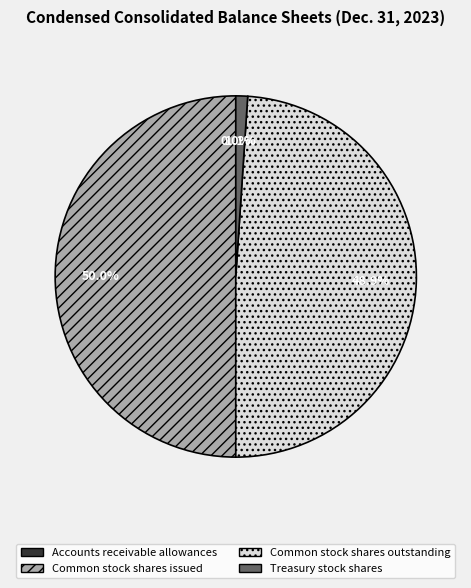

Is Common stock shares outstanding the majority of the pie?

No